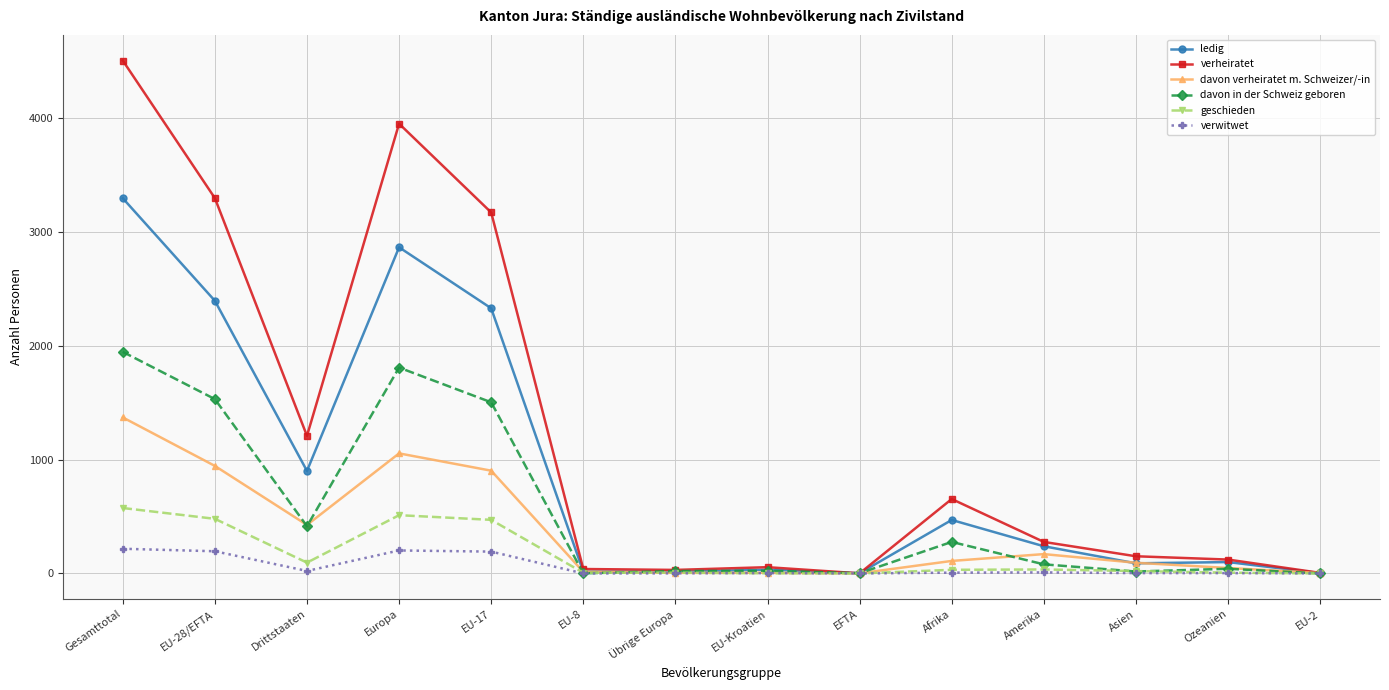

How many data points in verwitwet are less than 7?

7